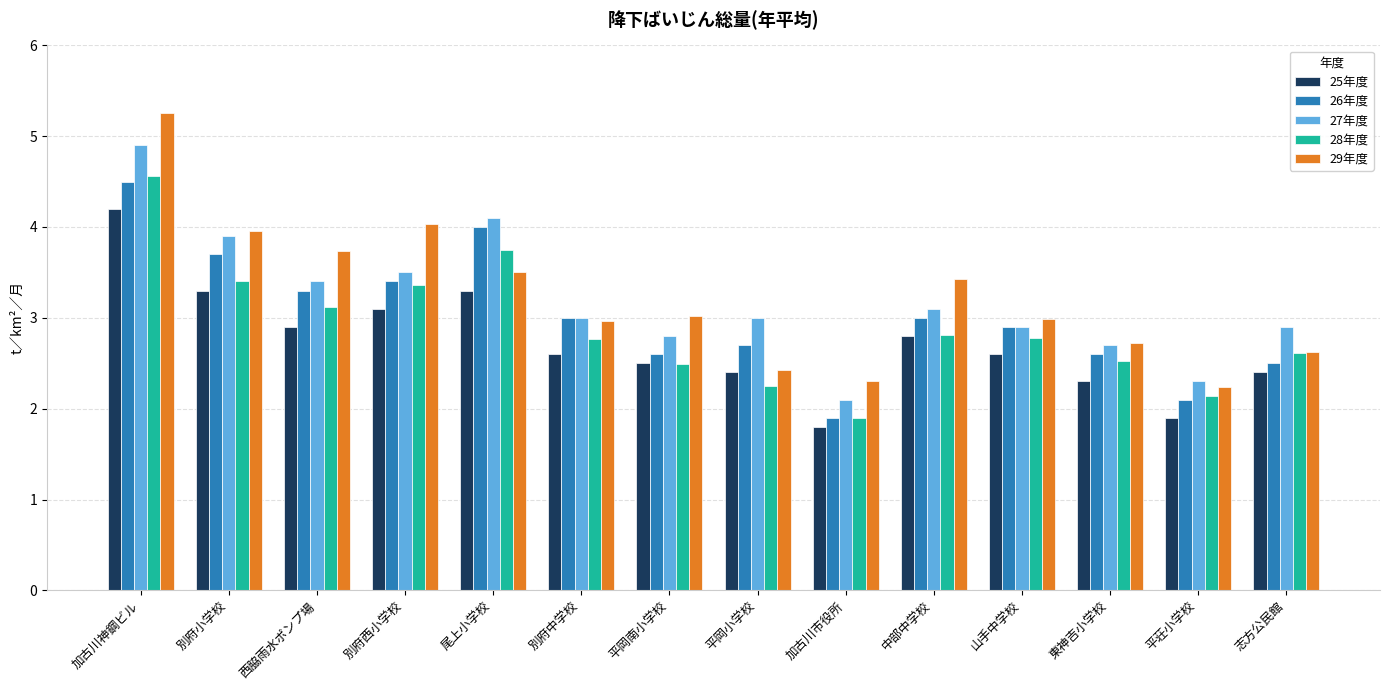

What is the average value of the 28年度 series?

2.9